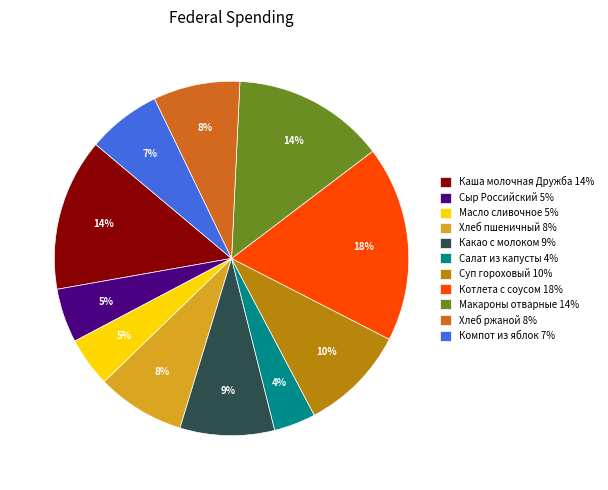

Do Хлеб ржаной and Котлета с соусом together represent more than half of the pie?

No